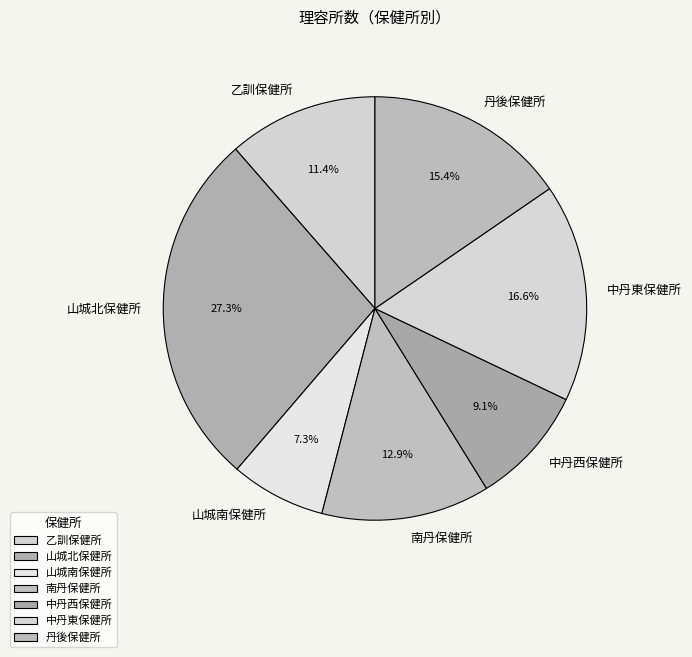

To the nearest percent, what is the combined percentage of 中丹東保健所 and 山城南保健所?

24%